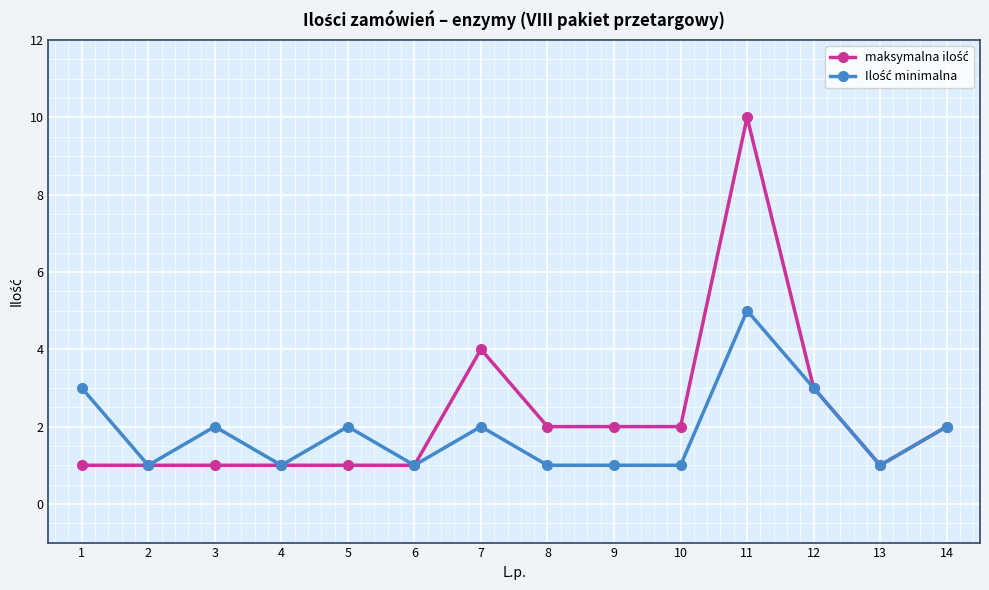

At which category is the sum across all series the highest?

11